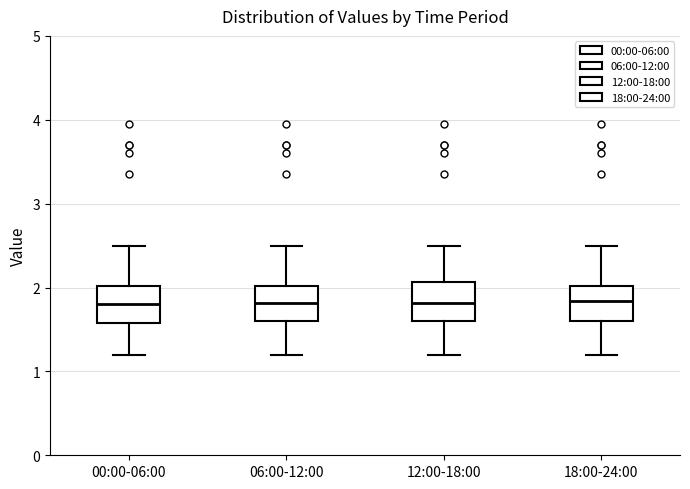

Reading left to right, transcribe this box plot: for each box, give where its median line is, the range the box spans, and where its two whiskers end, as read against the y-axis. The values are not printed on the chart, so give them approximately, as read against the axis.

00:00-06:00: median 1.8, box 1.6 to 2.0, whiskers 1.2 to 2.5
06:00-12:00: median 1.8, box 1.6 to 2.0, whiskers 1.2 to 2.5
12:00-18:00: median 1.8, box 1.6 to 2.1, whiskers 1.2 to 2.5
18:00-24:00: median 1.8, box 1.6 to 2.0, whiskers 1.2 to 2.5